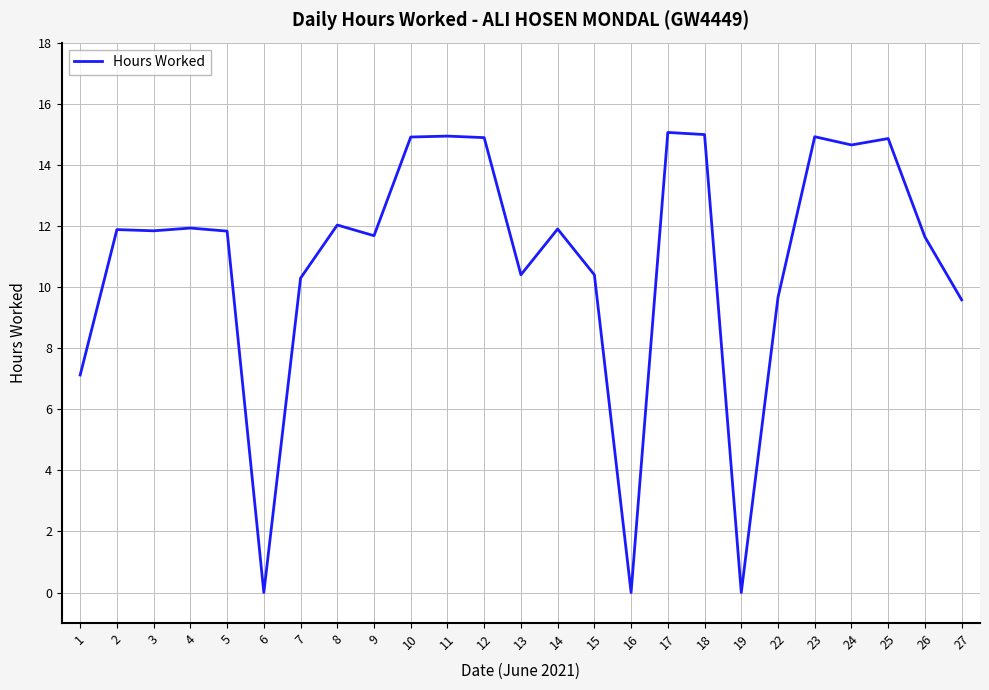

How many values exceed 11?

16